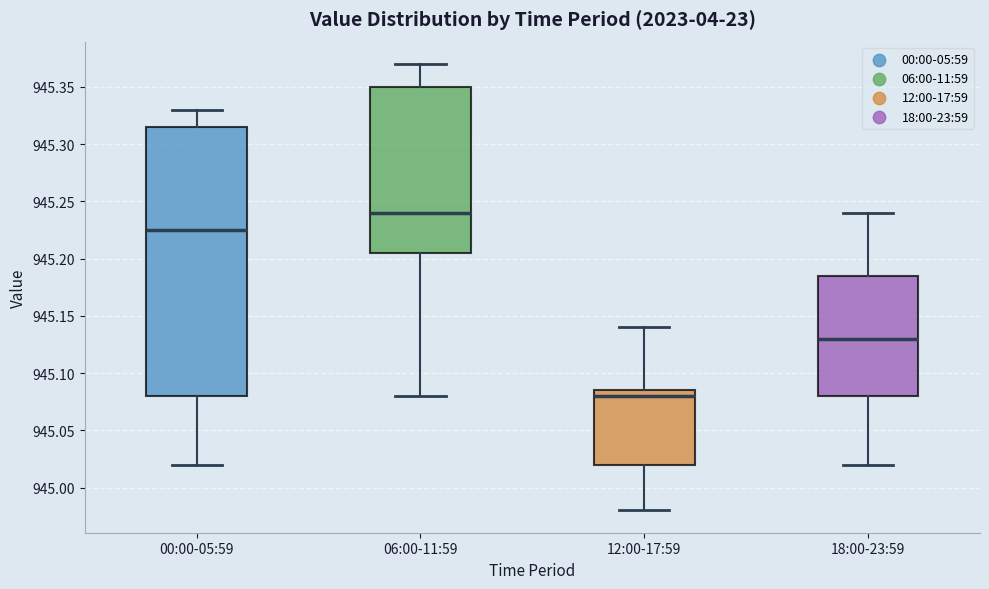

Reading left to right, read every box against the y-axis: the position of its median line, the range the box covers, and the ends of its whiskers. The values are not printed on the chart, so give them approximately, as read against the axis.

00:00-05:59: median 945.225, box 945.080 to 945.315, whiskers 945.020 to 945.330
06:00-11:59: median 945.240, box 945.205 to 945.350, whiskers 945.080 to 945.370
12:00-17:59: median 945.080, box 945.020 to 945.085, whiskers 944.980 to 945.140
18:00-23:59: median 945.130, box 945.080 to 945.185, whiskers 945.020 to 945.240